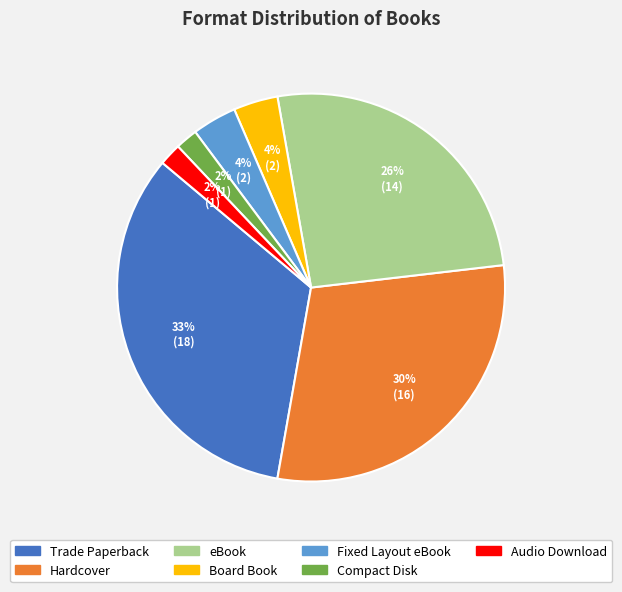

What percentage is the eBook slice, to the nearest percent?

26%